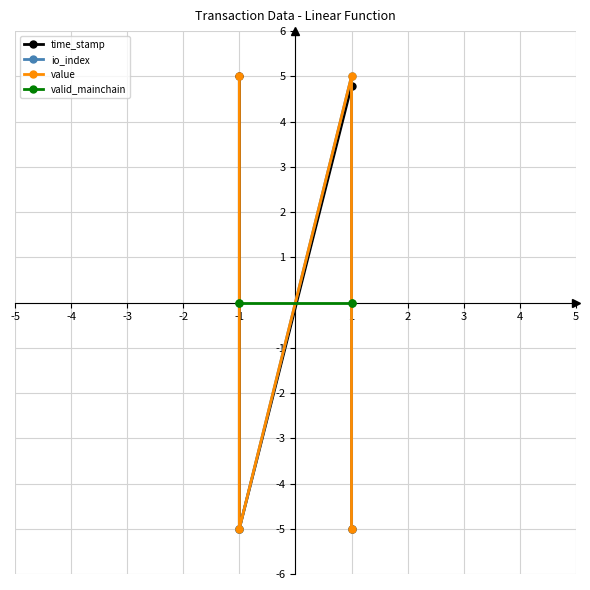

What is the difference between the maximum and minimum values in the io_index series?

10.0